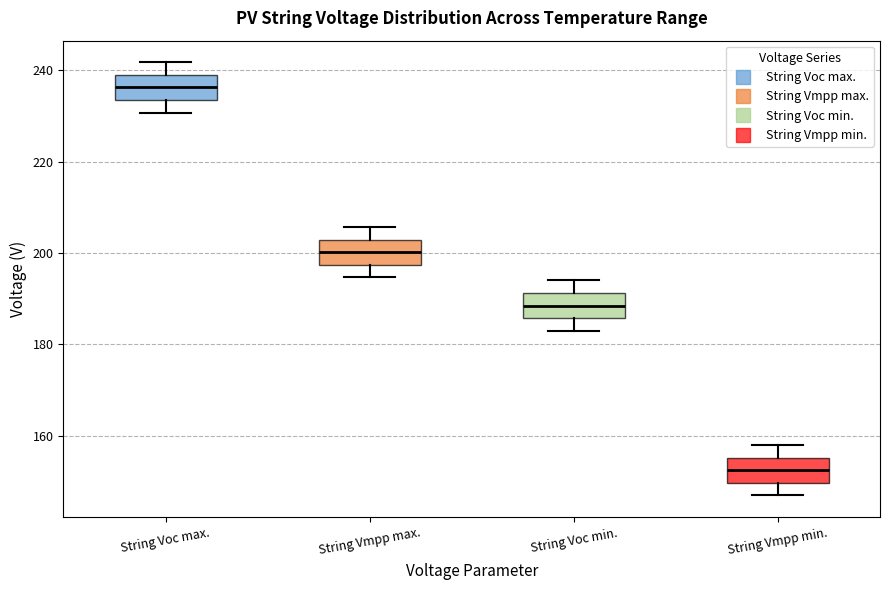

Reading left to right, read every box against the y-axis: the position of its median line, the range the box covers, and the ends of its whiskers. The values are not printed on the chart, so give them approximately, as read against the axis.

String Voc max.: median 236, box 234 to 240, whiskers 230 to 242
String Vmpp max.: median 200, box 198 to 202, whiskers 194 to 206
String Voc min.: median 188, box 186 to 192, whiskers 184 to 194
String Vmpp min.: median 152, box 150 to 156, whiskers 146 to 158